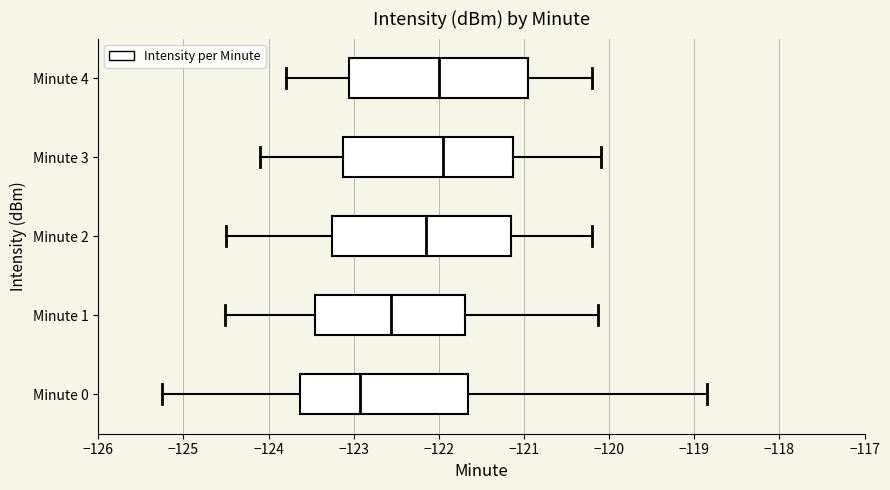

Where is the left edge of the box for Minute 2 on the x-axis? The values are not printed on the chart, so give them approximately, as read against the axis.

-123.2